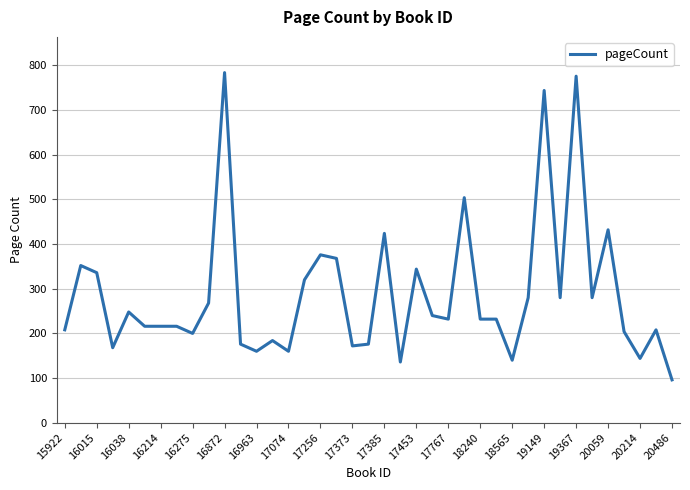

What is the minimum value shown in the chart?

96